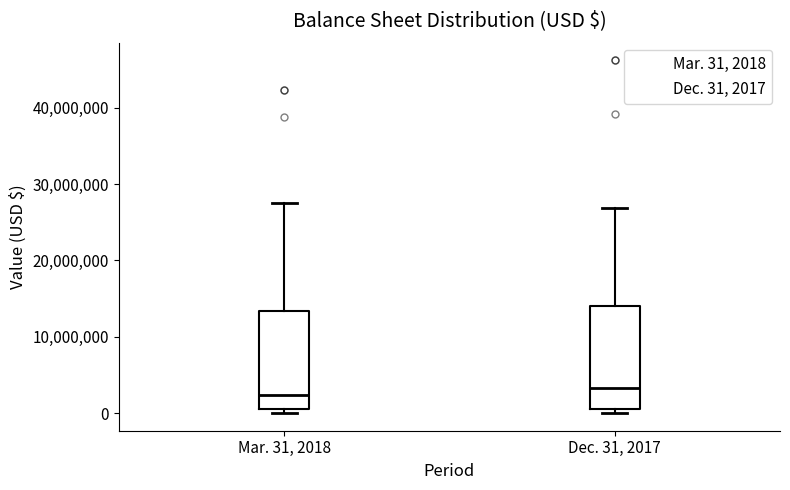

Where is the lower edge of the box for Dec. 31, 2017 on the y-axis? The values are not printed on the chart, so give them approximately, as read against the axis.

1000000